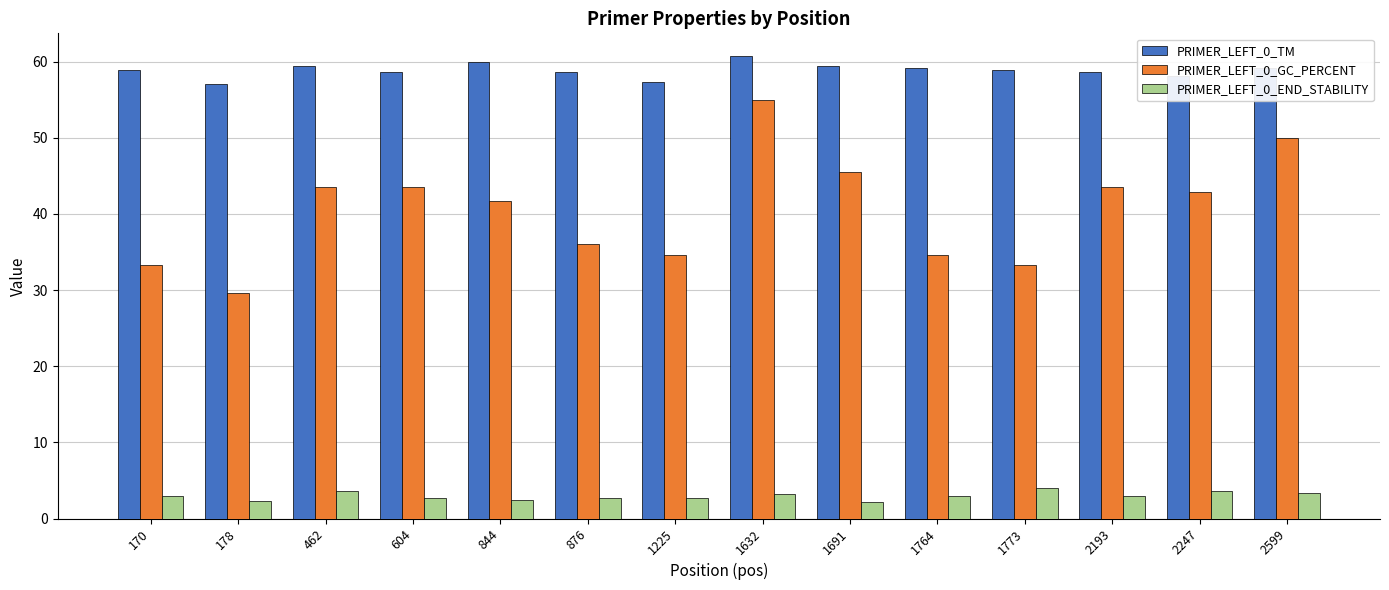

At how many categories does at least one series exceed 45?

14